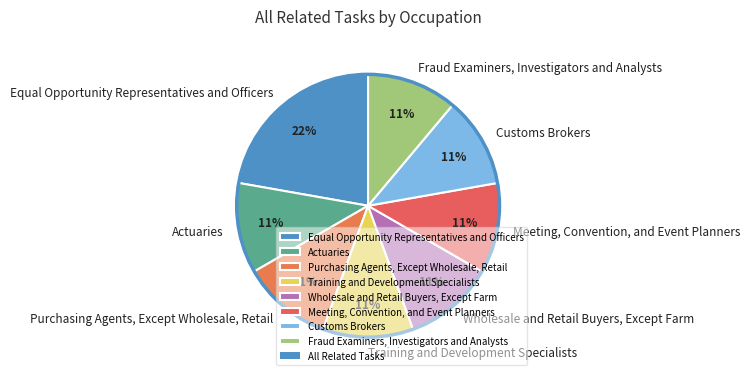

The Customs Brokers slice represents 11% of the pie. True or false?

True